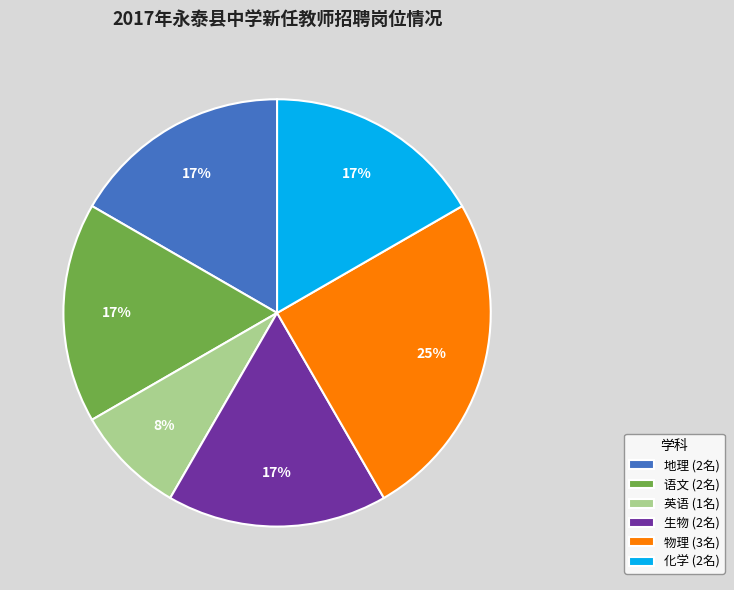

Does 英语 (1名) account for over 50% of the chart?

No